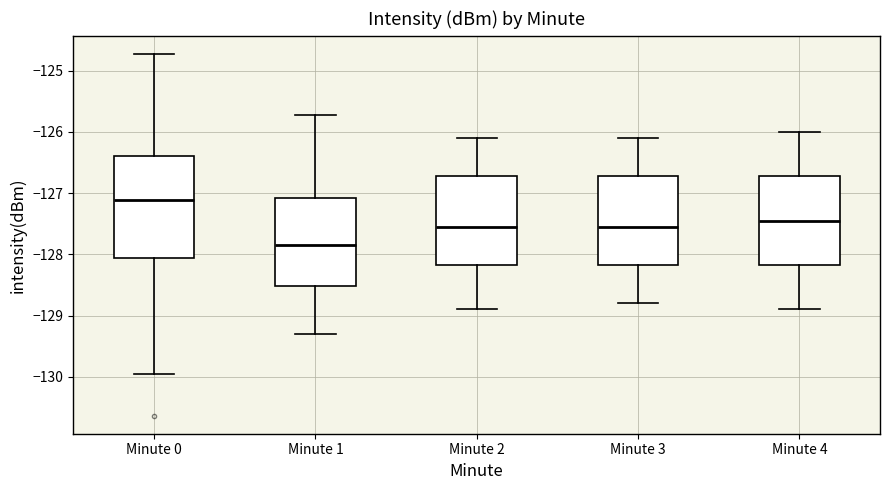

Which box's median line is the lowest?

Minute 1